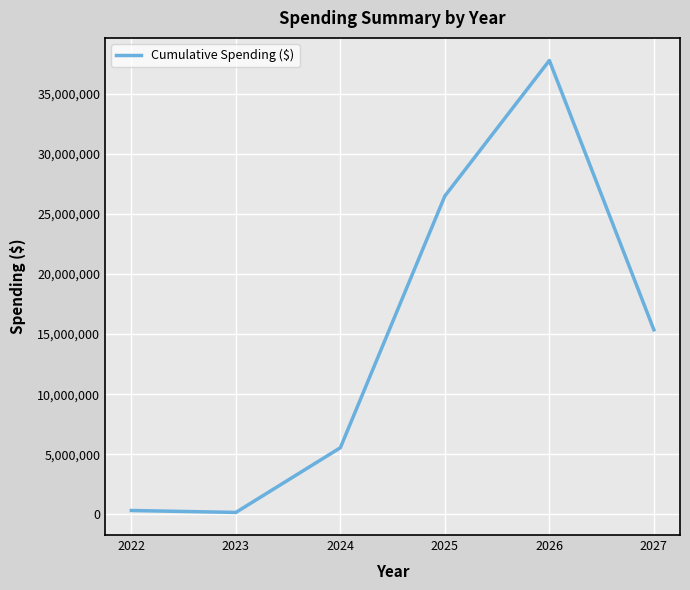

How many interior local peaks (higher than both neighbors) does the data have?

1